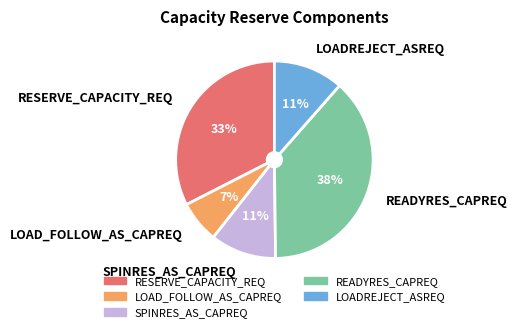

Is there a majority slice in this chart?

No